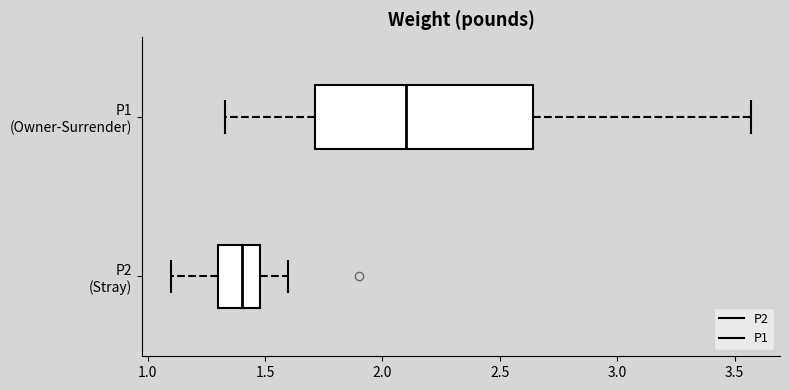

Which box has the furthest to the left median line?

P2 (Stray)